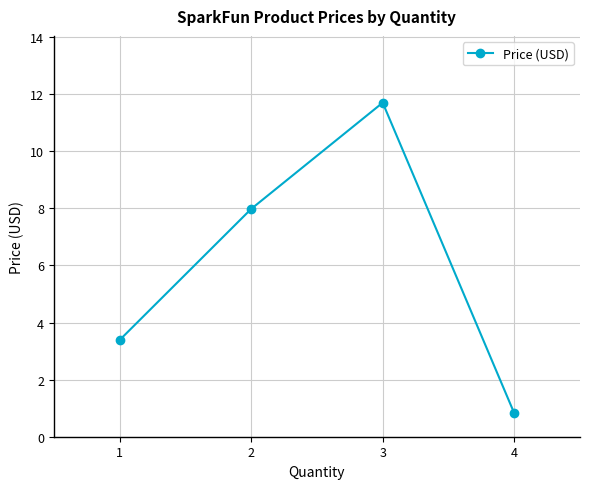

What is the approximate value at 3?

11.7